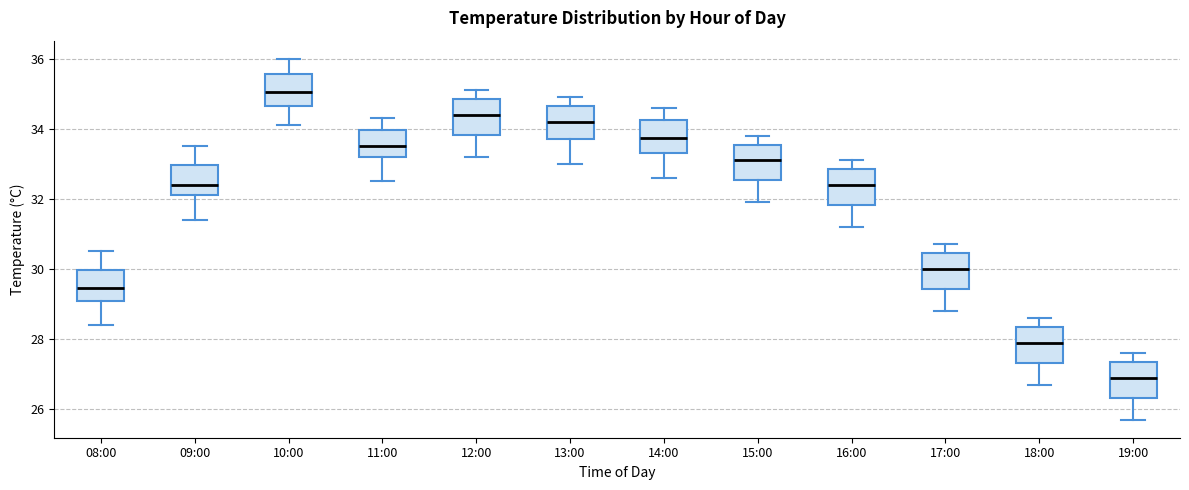

Reading left to right, read every box against the y-axis: the position of its median line, the range the box covers, and the ends of its whiskers. The values are not printed on the chart, so give them approximately, as read against the axis.

08:00: median 29.4, box 29.2 to 30.0, whiskers 28.4 to 30.6
09:00: median 32.4, box 32.2 to 33.0, whiskers 31.4 to 33.6
10:00: median 35.0, box 34.6 to 35.6, whiskers 34.2 to 36.0
11:00: median 33.6, box 33.2 to 34.0, whiskers 32.6 to 34.4
12:00: median 34.4, box 33.8 to 34.8, whiskers 33.2 to 35.2
13:00: median 34.2, box 33.8 to 34.6, whiskers 33.0 to 35.0
14:00: median 33.8, box 33.4 to 34.2, whiskers 32.6 to 34.6
15:00: median 33.2, box 32.6 to 33.6, whiskers 32.0 to 33.8
16:00: median 32.4, box 31.8 to 32.8, whiskers 31.2 to 33.2
17:00: median 30.0, box 29.4 to 30.4, whiskers 28.8 to 30.8
18:00: median 28.0, box 27.4 to 28.4, whiskers 26.8 to 28.6
19:00: median 27.0, box 26.4 to 27.4, whiskers 25.8 to 27.6